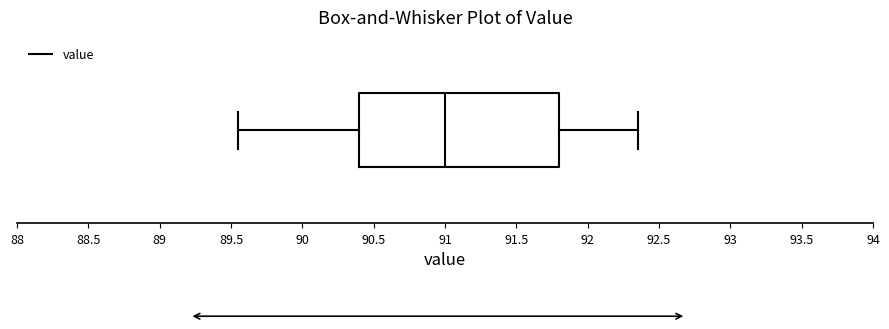

Where does the median line of the box sit on the x-axis? The values are not printed on the chart, so give them approximately, as read against the axis.

91.00